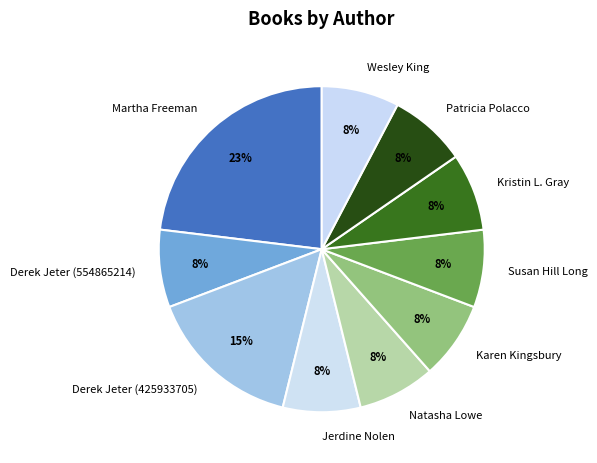

True or false: Patricia Polacco accounts for 8% of the total.

True